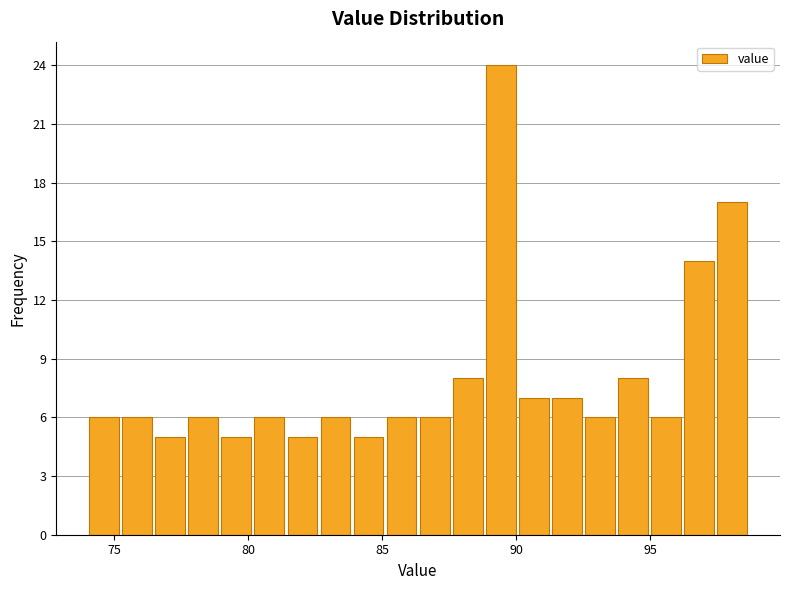

Read against the x-axis, roughly where is the centre of the tallest bar?

89.5